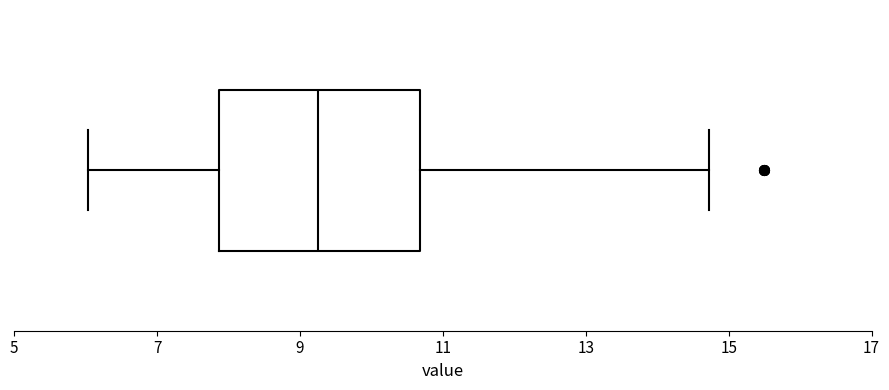

Transcribe this box plot: give where the median line is, the range the box spans, and where the two whiskers end, as read against the x-axis. The values are not printed on the chart, so give them approximately, as read against the axis.

median 9.2, box 7.8 to 10.6, whiskers 6.0 to 14.8